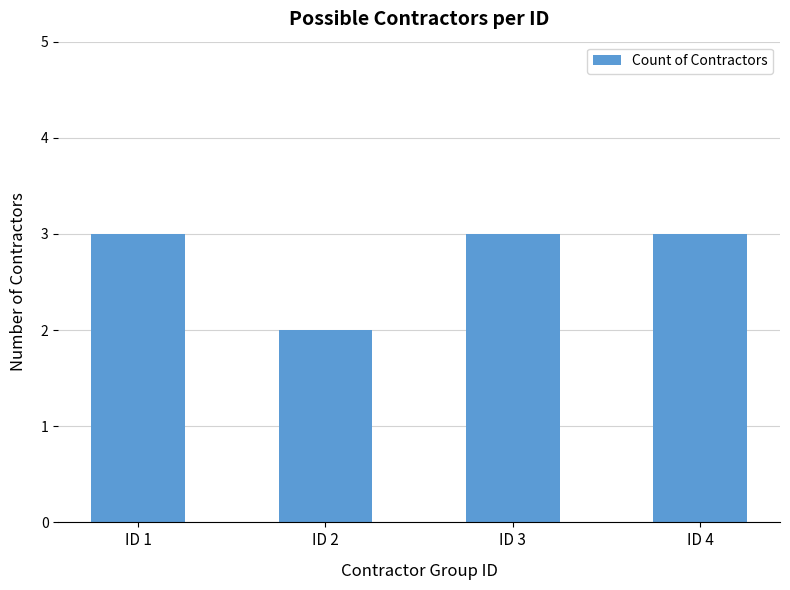

What is the difference between the maximum and minimum values?

1